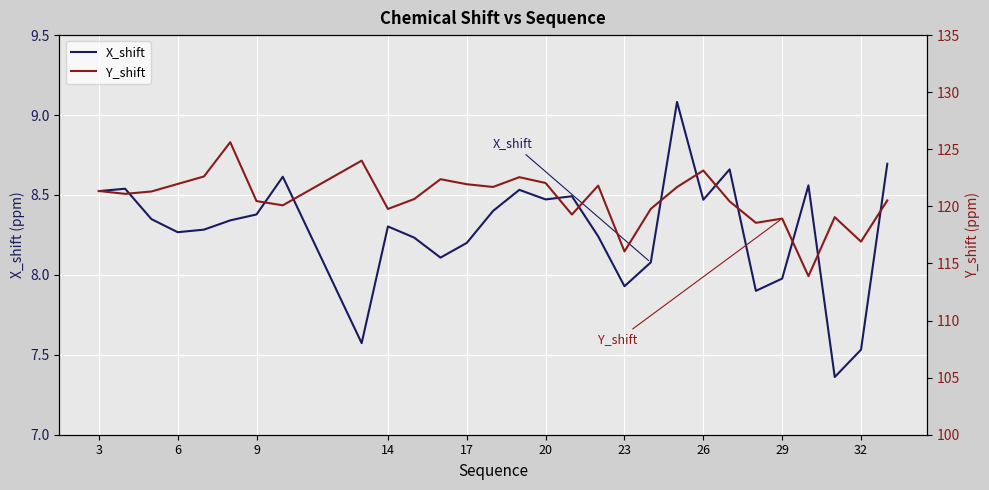

What is the highest value of the X_shift series?

9.1